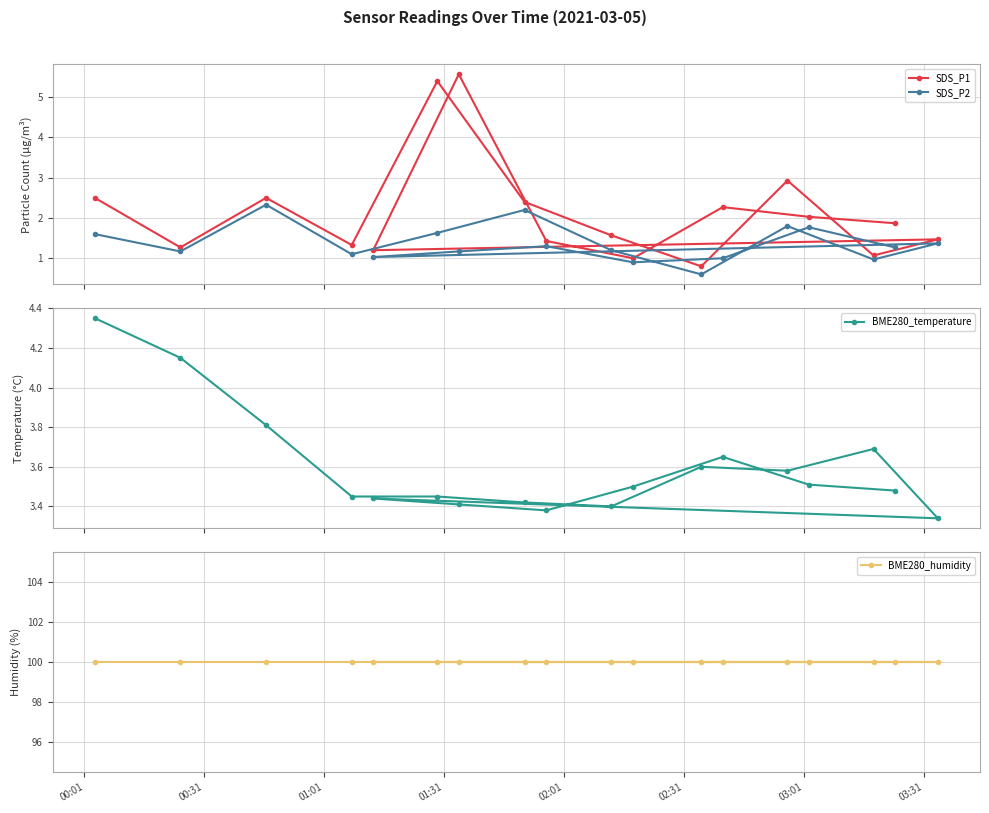

In SDS_P2, how many points are higher than both neighbors (excluding endpoints)?

6